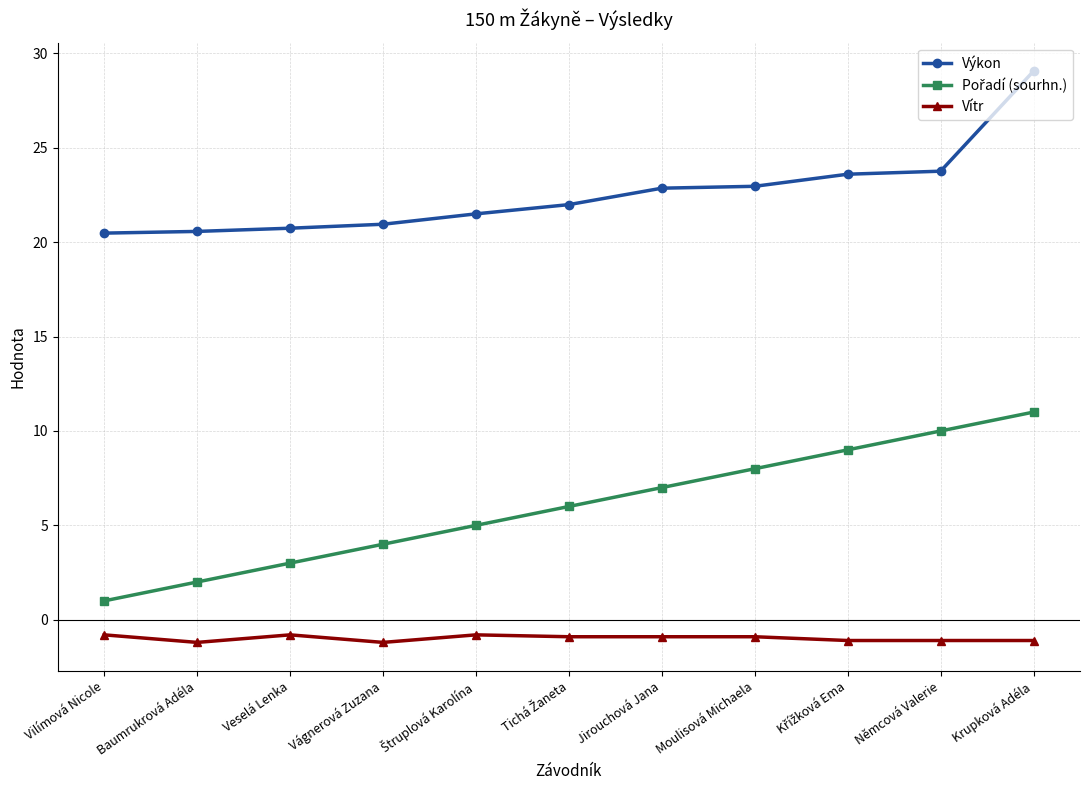

Count the Vítr values in the range -1 to 0.

6